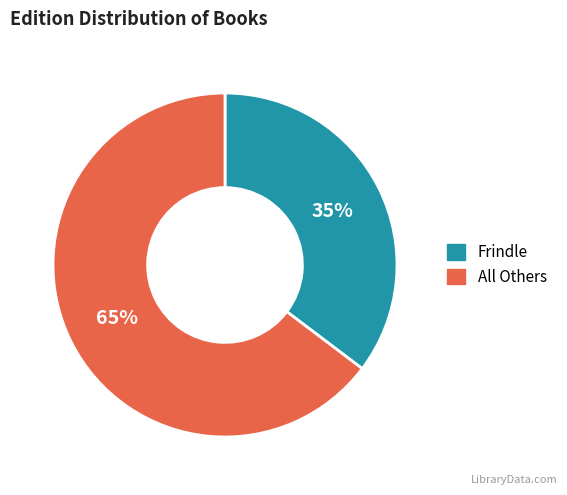

What is the largest slice in the pie chart?

All Others